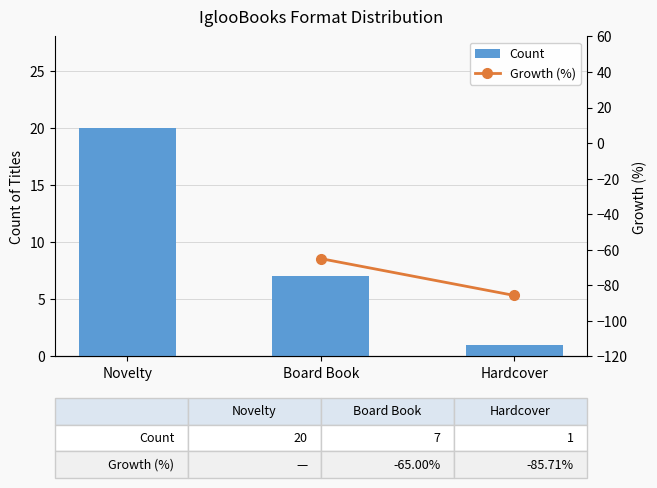

What is the difference between the maximum and minimum values?

19